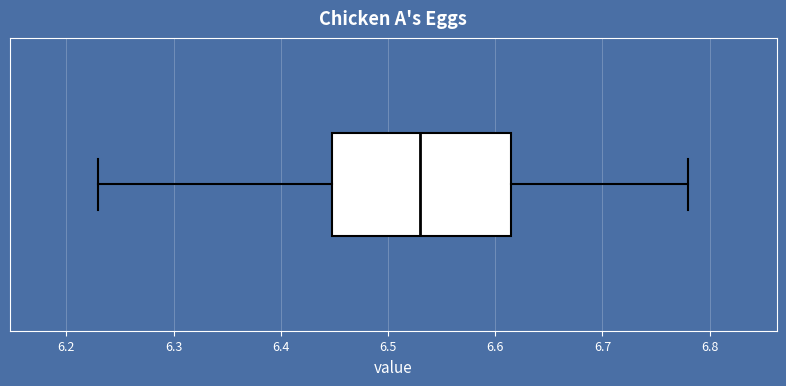

Transcribe this box plot: give where the median line is, the range the box spans, and where the two whiskers end, as read against the x-axis. The values are not printed on the chart, so give them approximately, as read against the axis.

median 6.53, box 6.45 to 6.62, whiskers 6.23 to 6.78